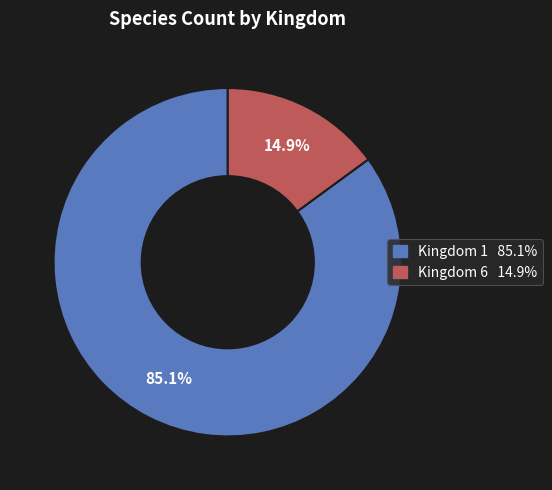

Does any single category account for the majority?

Yes